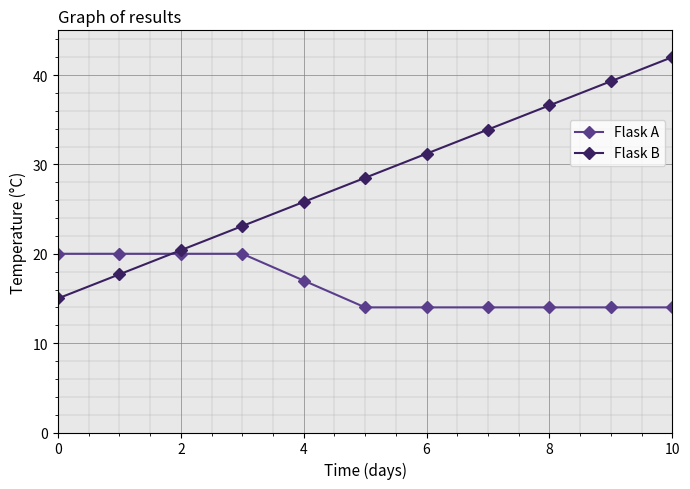

What is the value of the Flask B point at the 5th from the left?

25.8